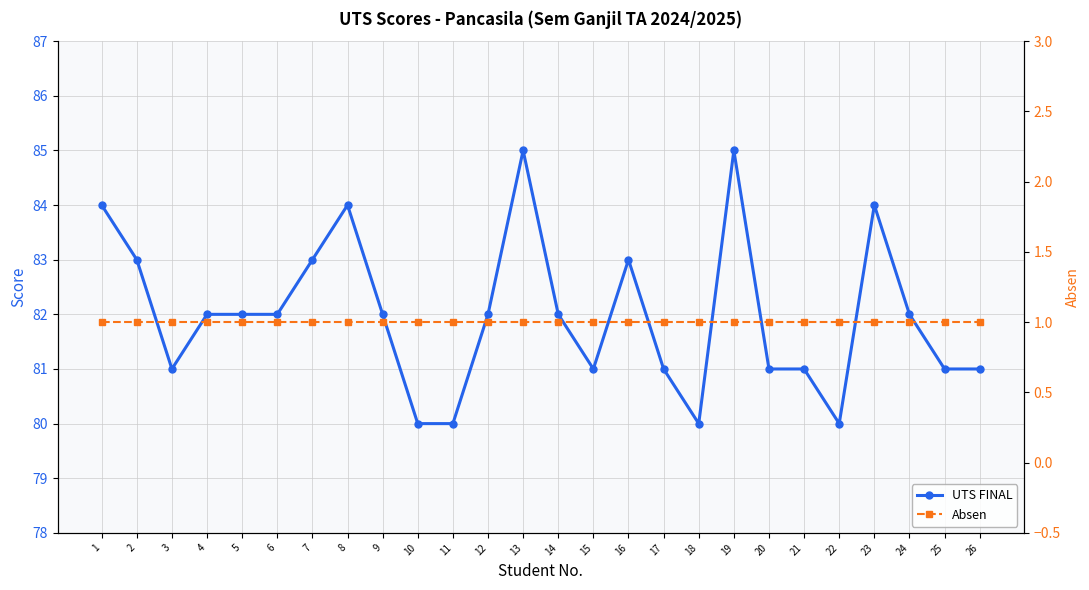

True or false: UTS FINAL has a value of 138 at 13.

False